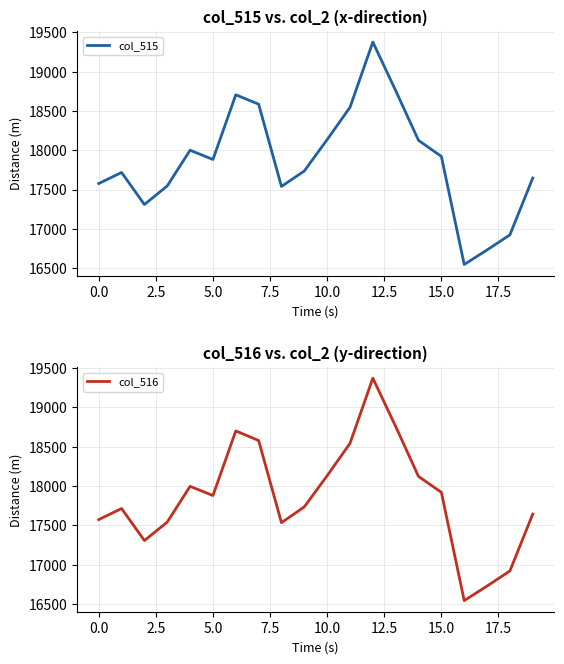

What is the lowest value of the col_515 series?

16546